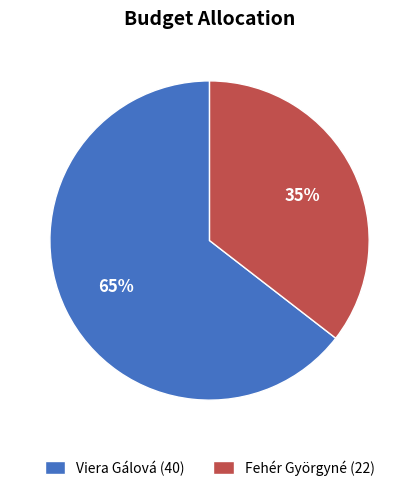

What is the smallest slice in the pie chart?

Fehér Györgyné (22)